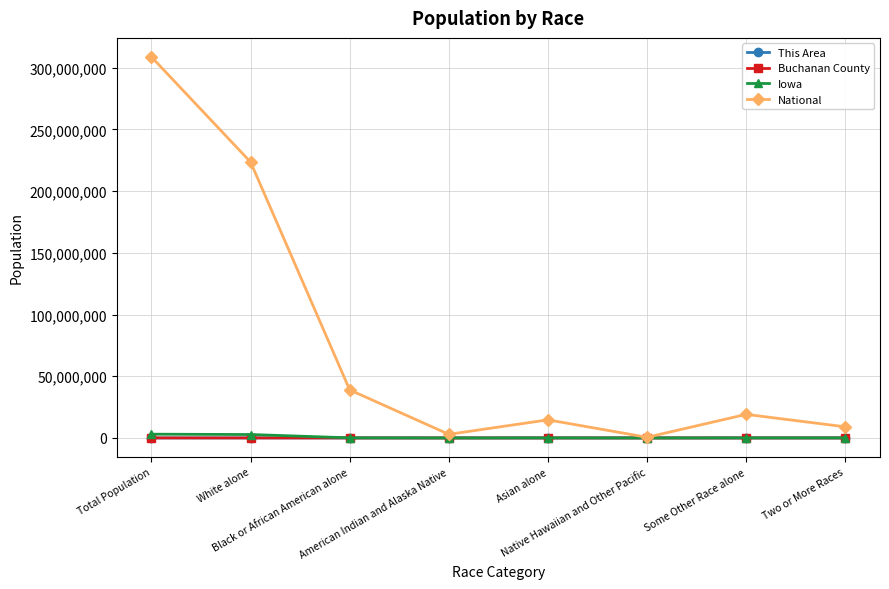

Count the number of categories in the chart.

8